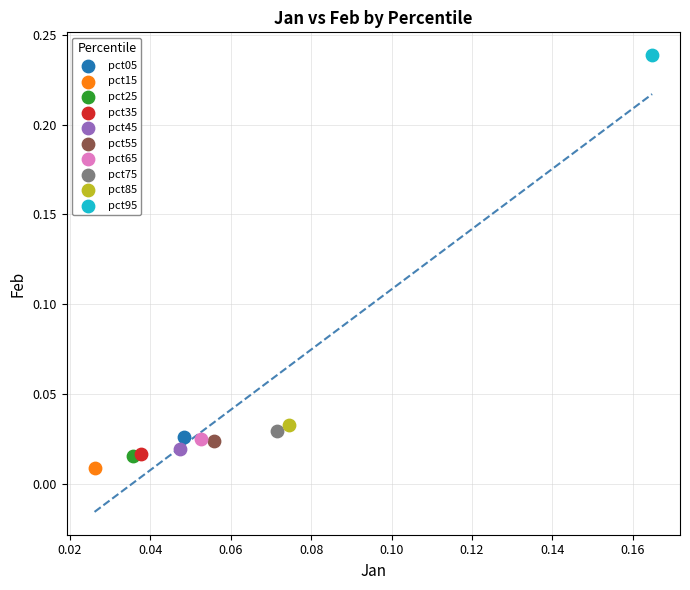

What are all the series names shown in the legend?

pct05, pct15, pct25, pct35, pct45, pct55, pct65, pct75, pct85, pct95